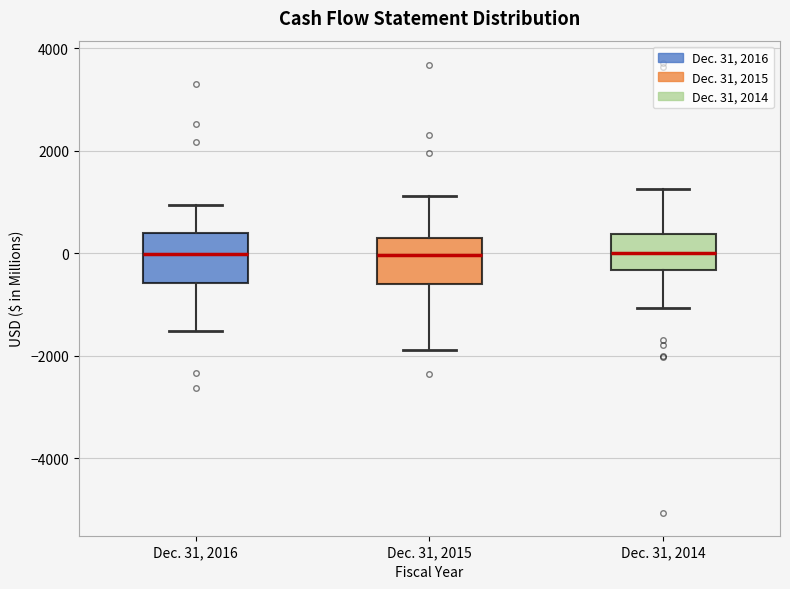

Reading left to right, transcribe this box plot: for each box, give where its median line is, the range the box spans, and where its two whiskers end, as read against the y-axis. The values are not printed on the chart, so give them approximately, as read against the axis.

Dec. 31, 2016: median 0, box -600 to 400, whiskers -1600 to 1000
Dec. 31, 2015: median 0, box -600 to 200, whiskers -1800 to 1200
Dec. 31, 2014: median 0, box -400 to 400, whiskers -1000 to 1200